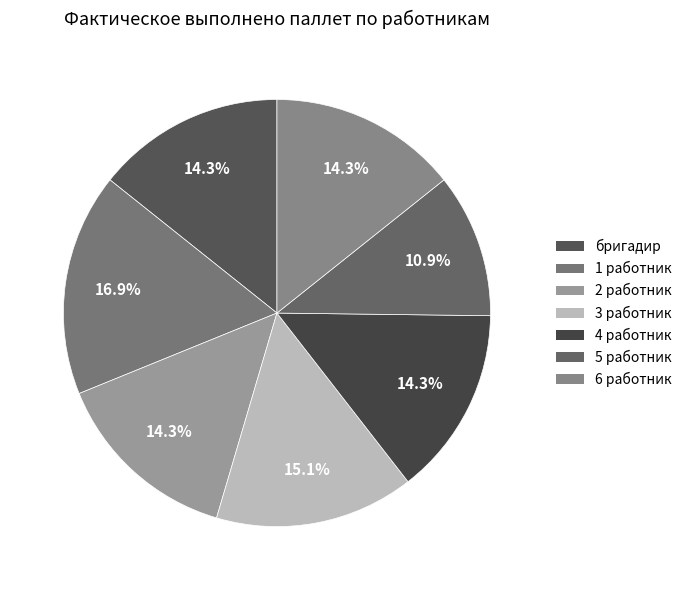

To the nearest percent, what is the combined percentage of 4 работник and 5 работник?

25%